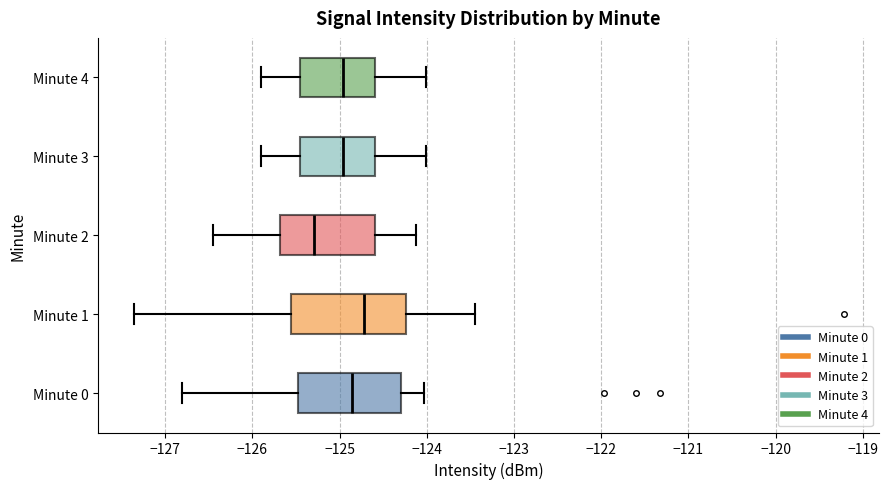

Which box has the furthest to the right median line?

Minute 1